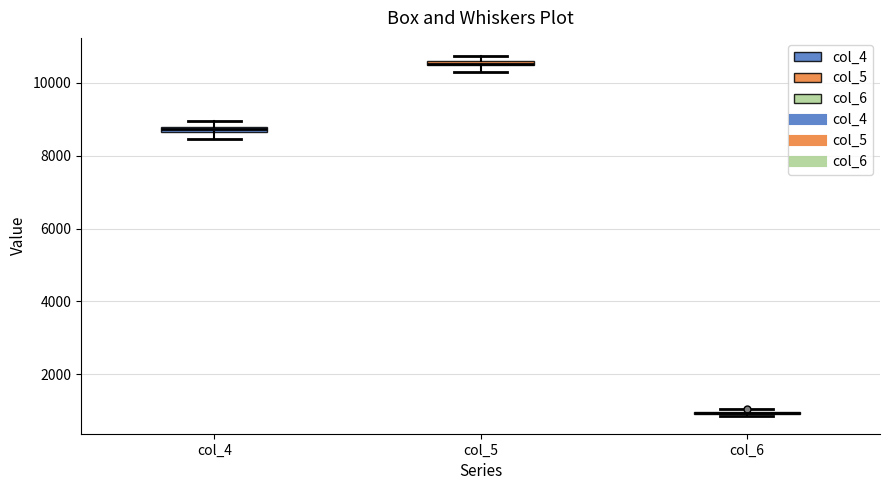

Where is the upper edge of the box for col_4 on the y-axis? The values are not printed on the chart, so give them approximately, as read against the axis.

8800